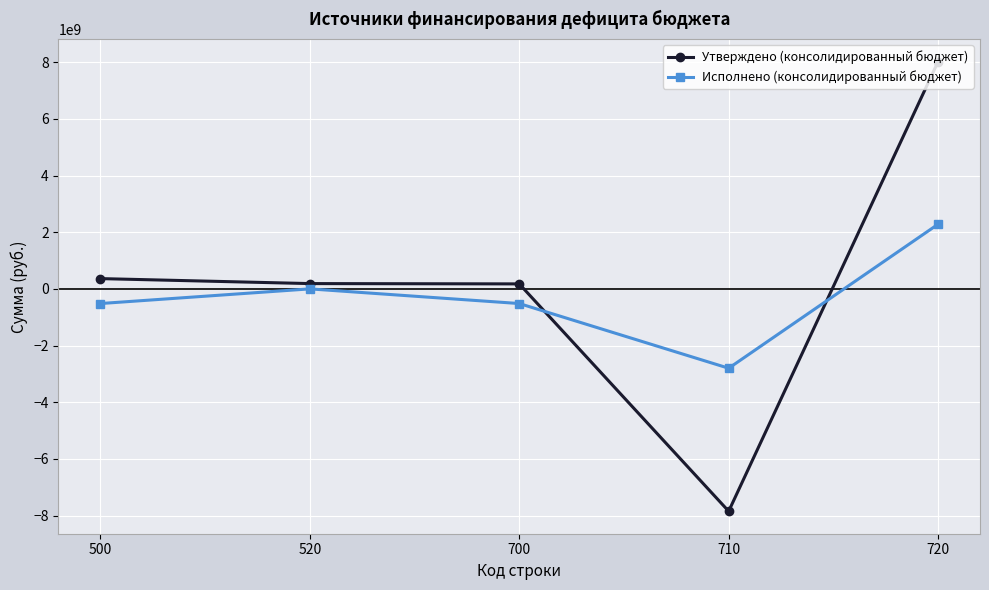

List the series in order of their peak value, highest first.

Утверждено (консолидированный бюджет), Исполнено (консолидированный бюджет)